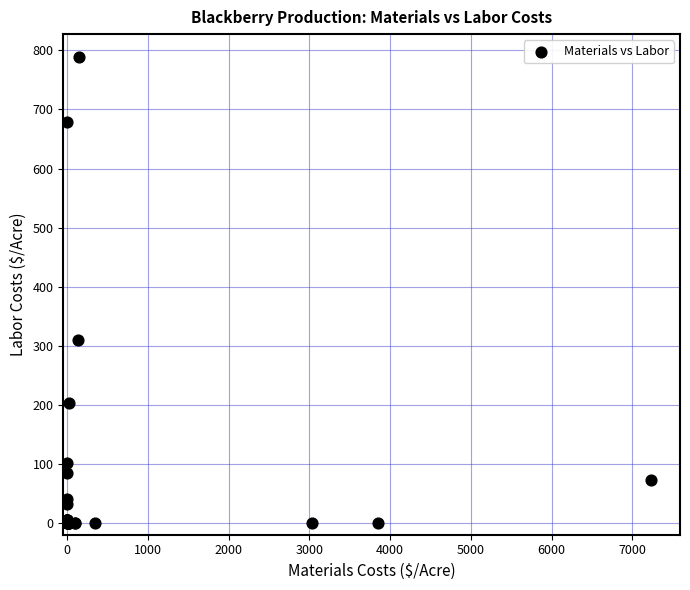

What Y value in the scatter plot is closest to 394?

309.3